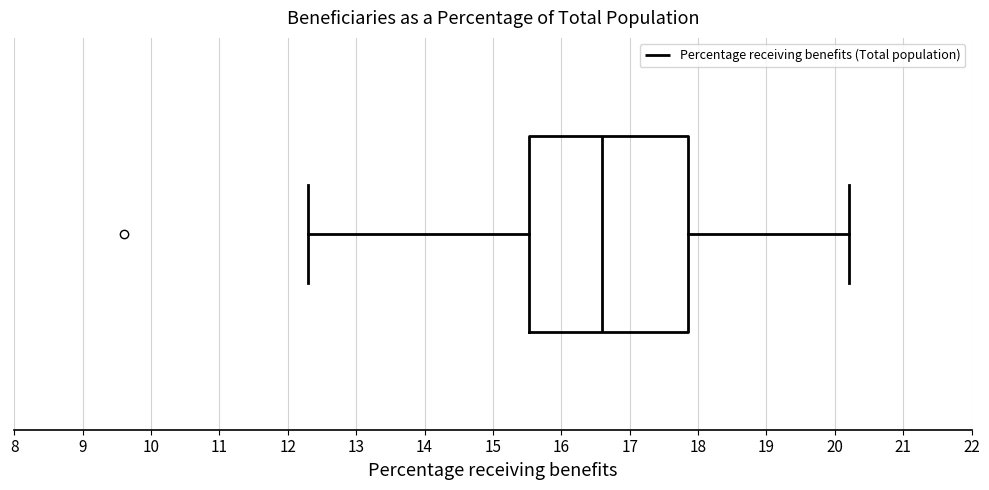

Read this box plot against the x-axis: the position of the median line, the range covered by the box, and the ends of both whiskers. The values are not printed on the chart, so give them approximately, as read against the axis.

median 16.6, box 15.5 to 17.9, whiskers 12.3 to 20.2